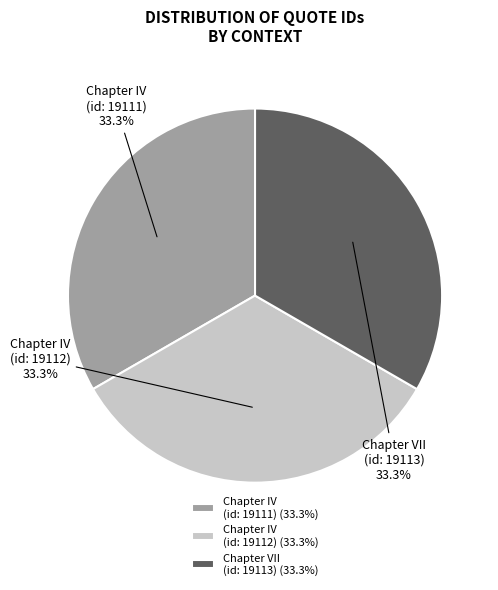

What is the ratio of the value at Chapter IV (id: 19111) to the value at Chapter IV (id: 19112)?

1.0